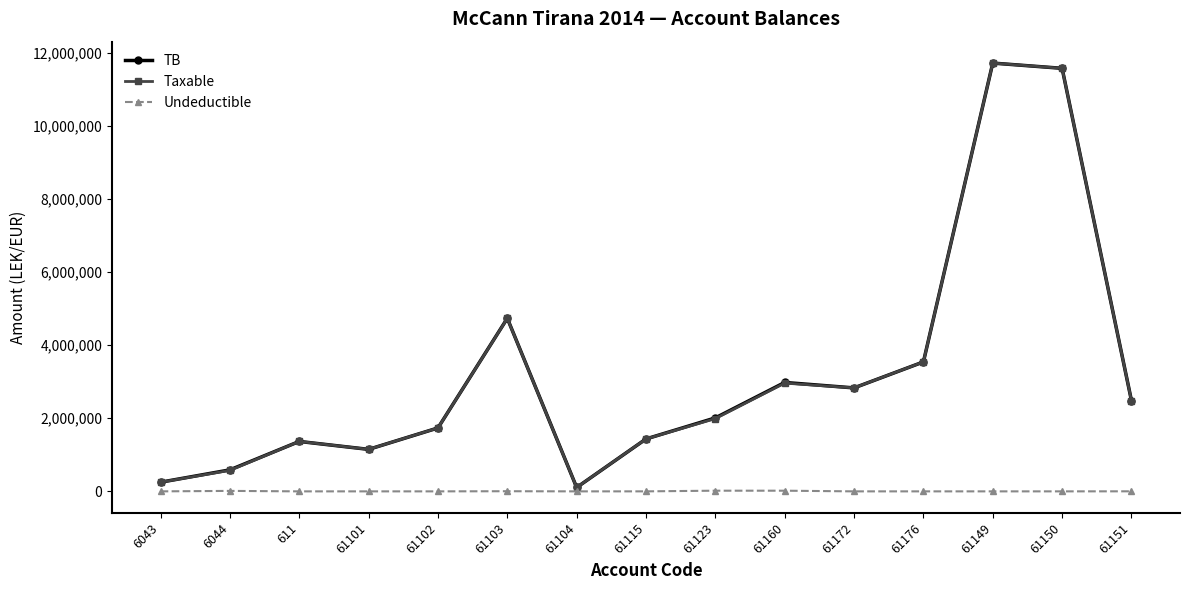

True or false: Taxable and Undeductible cross at least once.

False